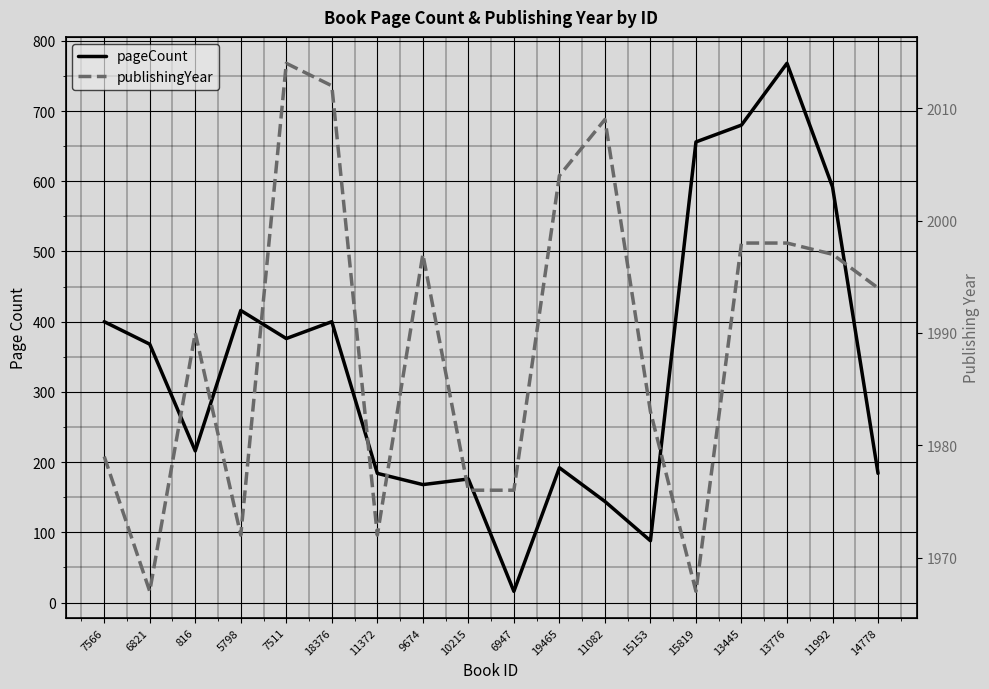

Reading right to left, transcribe all the data shown in this chart.

pageCount: 184	592	768	680	656	88	144	192	16	176	168	184	400	376	416	216	368	400
publishingYear: 1994	1997	1998	1998	1967	1983	2009	2004	1976	1976	1997	1972	2012	2014	1972	1990	1967	1979